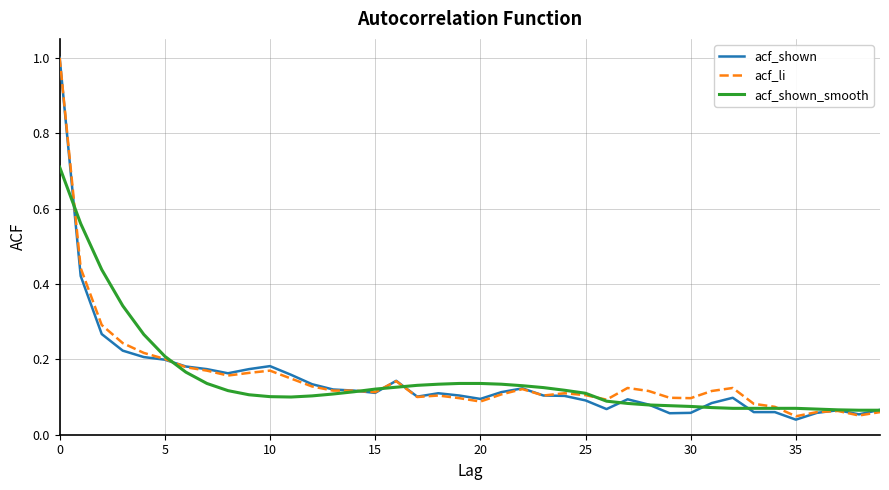

What is the difference between the maximum and minimum values in the acf_shown_smooth series?

0.6